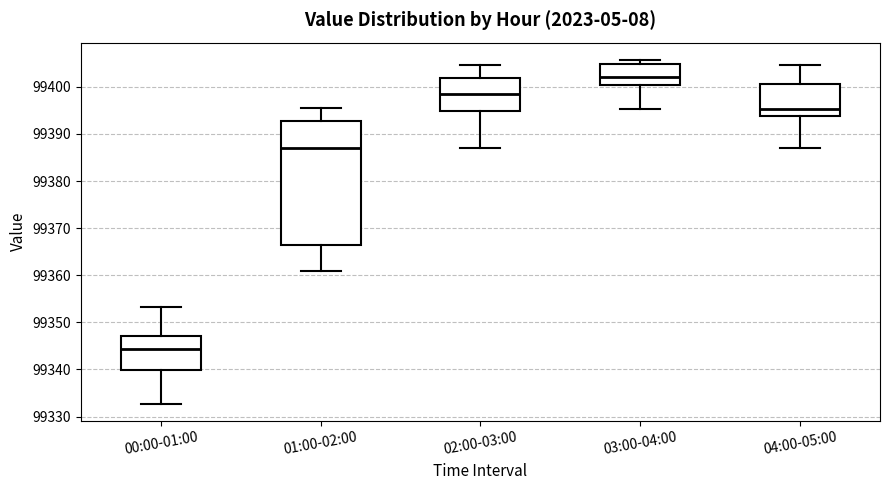

Reading left to right, transcribe this box plot: for each box, give where its median line is, the range the box spans, and where its two whiskers end, as read against the y-axis. The values are not printed on the chart, so give them approximately, as read against the axis.

00:00-01:00: median 99344, box 99340 to 99347, whiskers 99333 to 99353
01:00-02:00: median 99387, box 99366 to 99393, whiskers 99361 to 99395
02:00-03:00: median 99399, box 99395 to 99402, whiskers 99387 to 99405
03:00-04:00: median 99402, box 99400 to 99405, whiskers 99395 to 99406
04:00-05:00: median 99395, box 99394 to 99401, whiskers 99387 to 99405